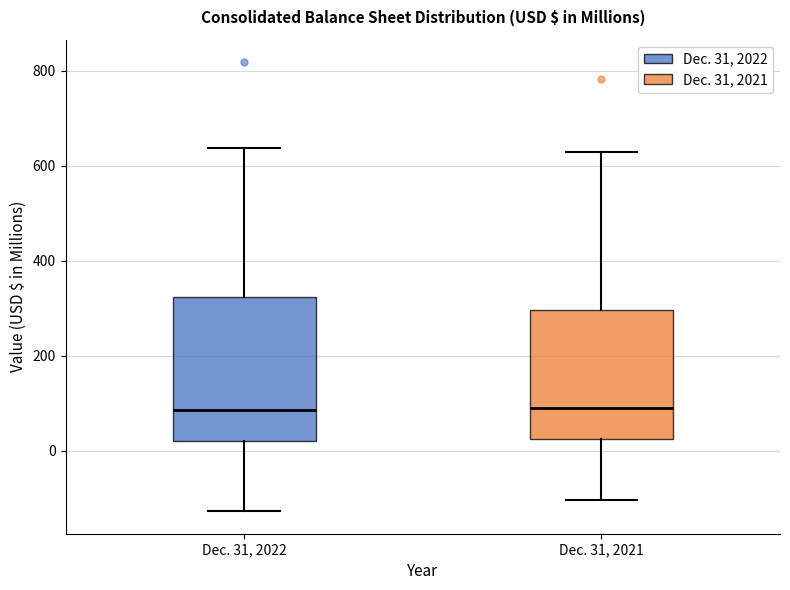

Reading left to right, read every box against the y-axis: the position of its median line, the range the box covers, and the ends of its whiskers. The values are not printed on the chart, so give them approximately, as read against the axis.

Dec. 31, 2022: median 80, box 20 to 320, whiskers -120 to 640
Dec. 31, 2021: median 100, box 20 to 300, whiskers -100 to 620